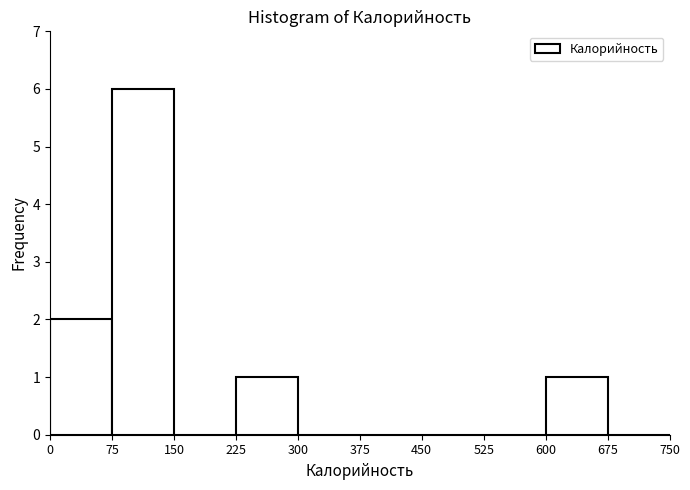

Over which range of the x-axis is the bar tallest?

75 to 150